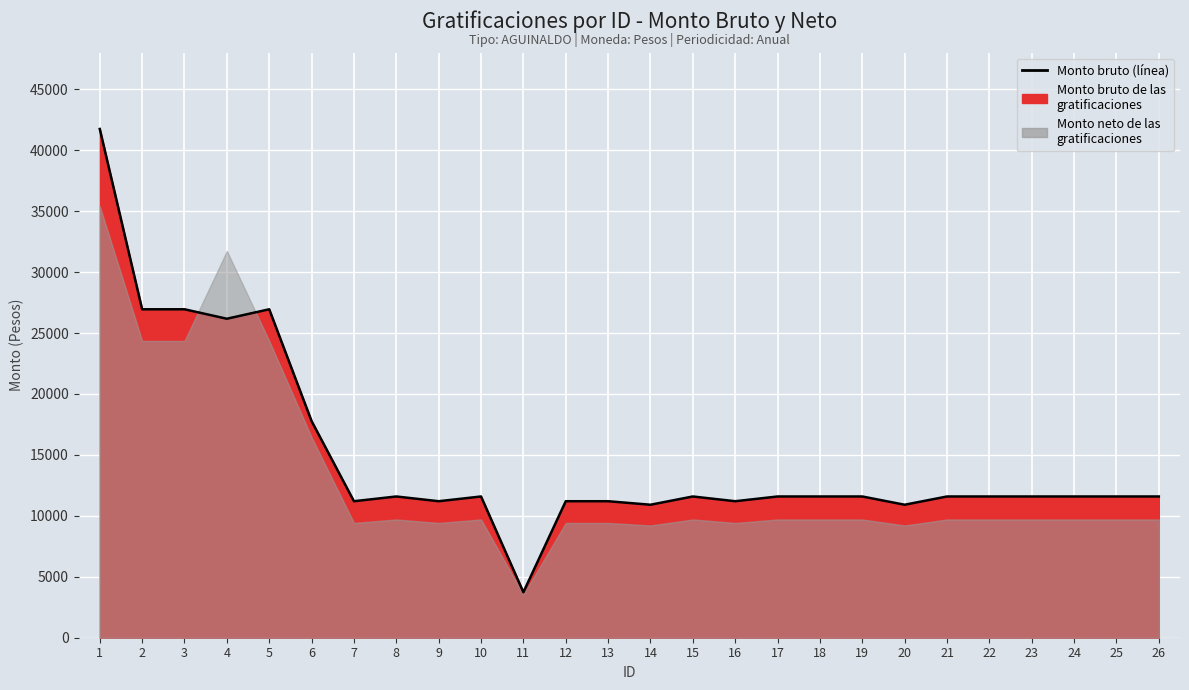

What is the maximum value shown in the chart?

41747.2